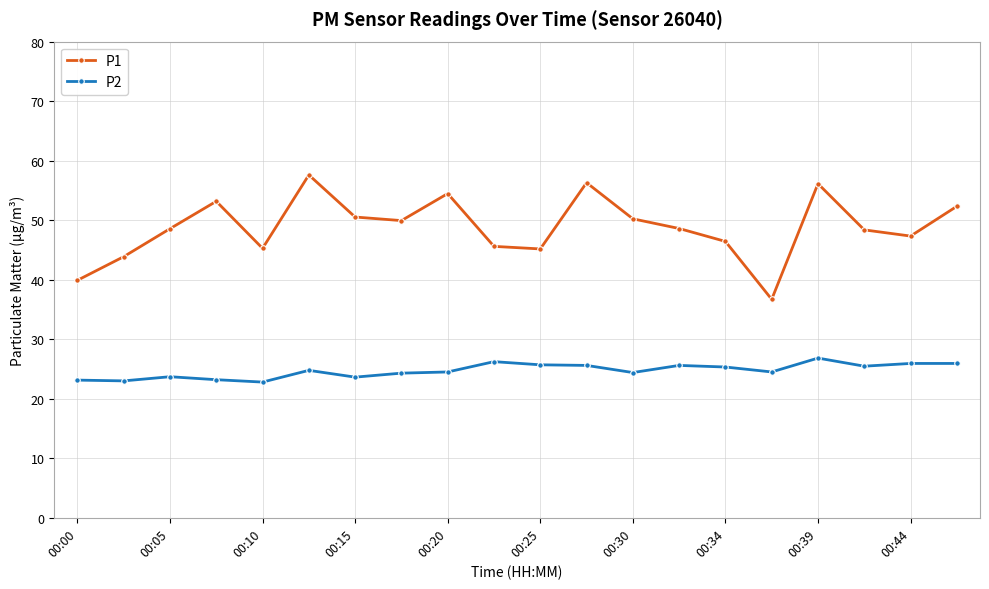

How many categories are shown in the chart?

20